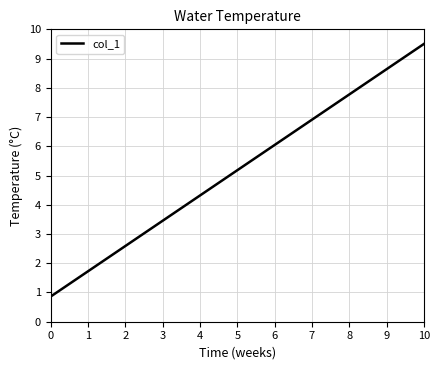

At which label does the data first exceed 5?

5